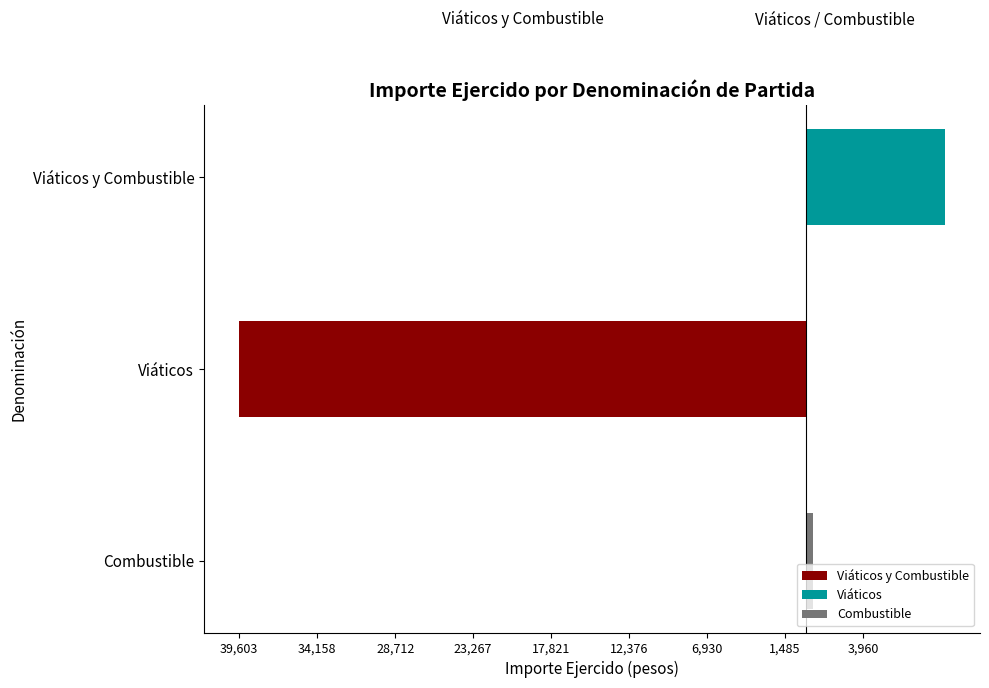

Is it true that Viáticos y Combustible equals 0.0 at Viáticos y Combustible?

True